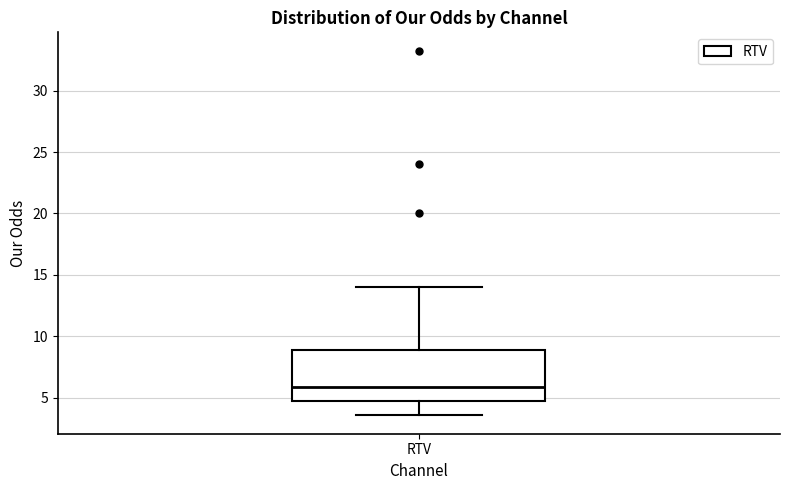

Transcribe this box plot: give where the median line is, the range the box spans, and where the two whiskers end, as read against the y-axis. The values are not printed on the chart, so give them approximately, as read against the axis.

median 6.0, box 4.5 to 9.0, whiskers 3.5 to 14.0